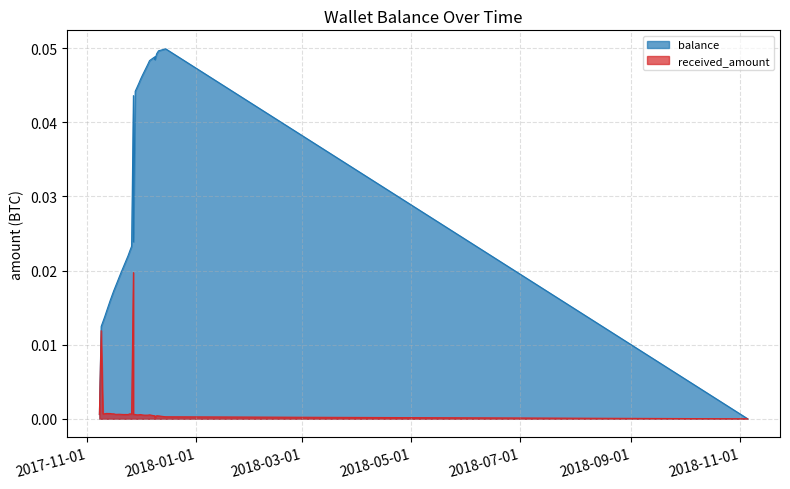

Does the chart display data point markers on the line(s)?

No